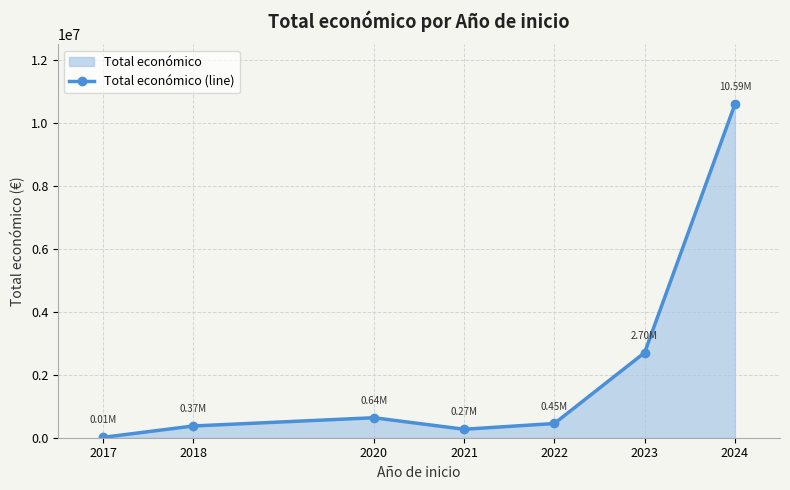

What is the value of the 4th point from the left?

268630